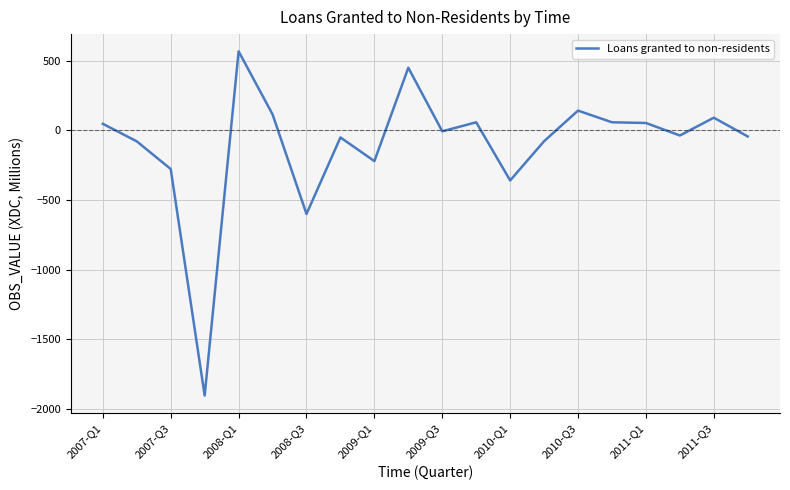

What is the smallest value displayed?

-1905